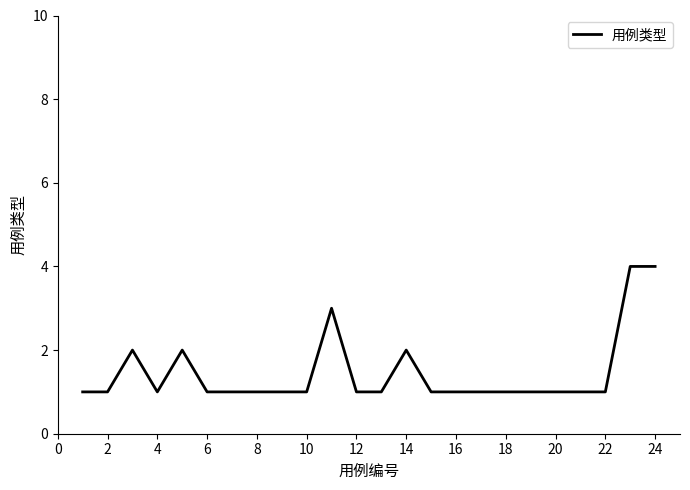

What is the difference between the maximum and minimum values?

3